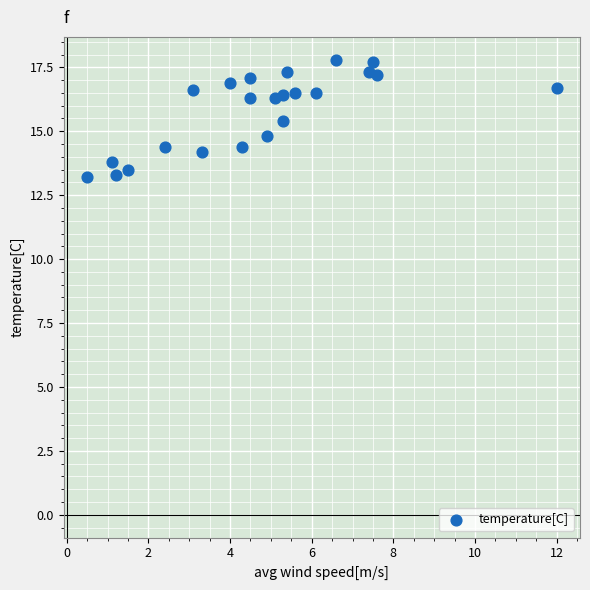

What is the range of Y values (max minus min)?

4.6